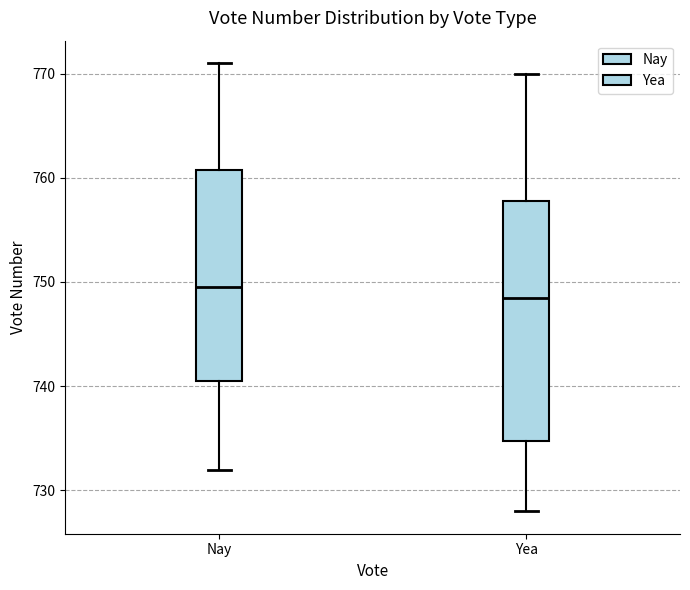

Which box is the tallest, from its lower edge to its upper edge?

Yea